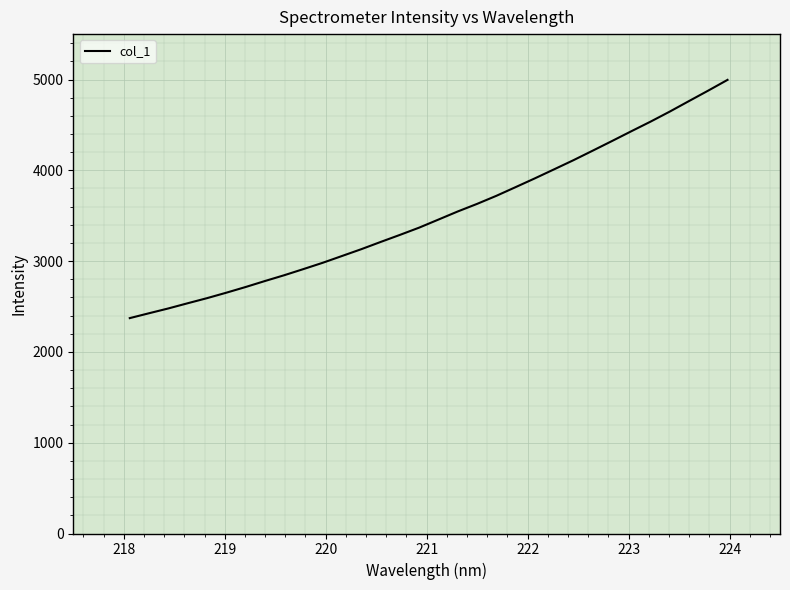

What is the difference between the maximum and minimum values?

2623.9